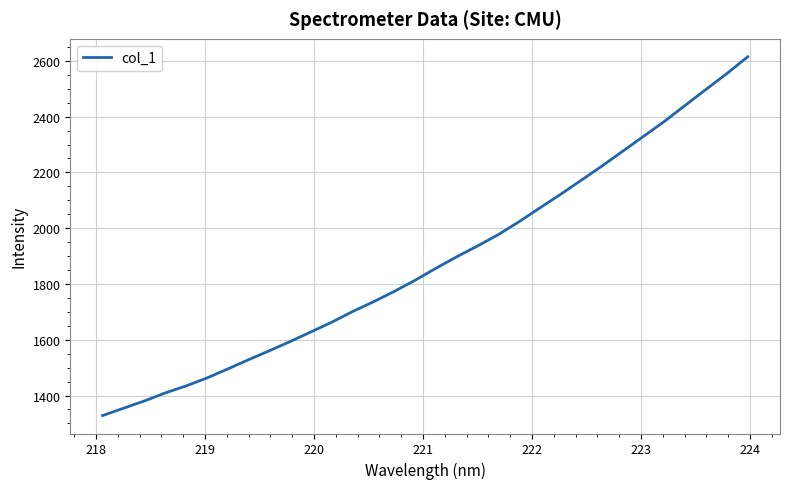

What is the difference between the maximum and minimum values?

1286.5